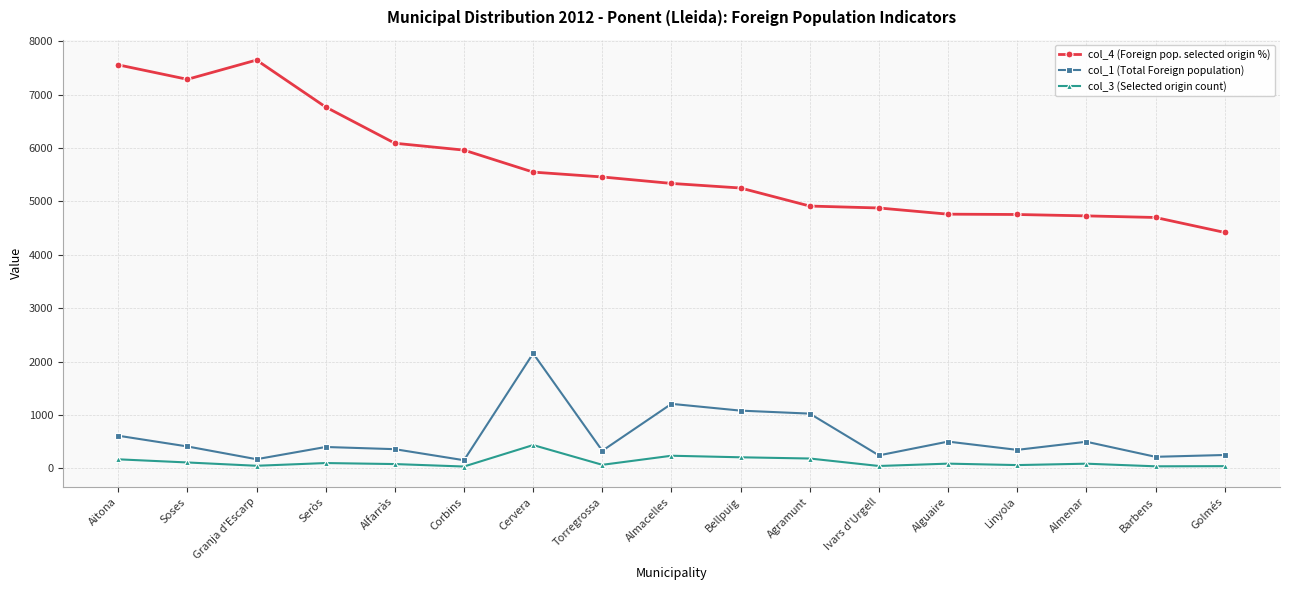

Rank the series by their maximum value, from lowest to highest.

col_3 (Selected origin count), col_1 (Total Foreign population), col_4 (Foreign pop. selected origin %)